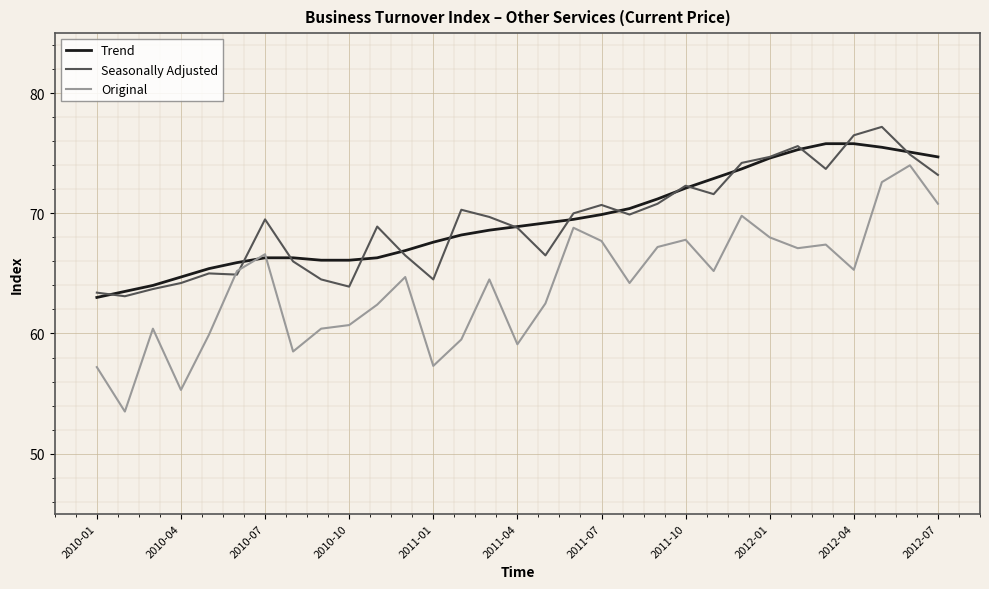

List the series in order of their peak value, highest first.

Seasonally Adjusted, Trend, Original